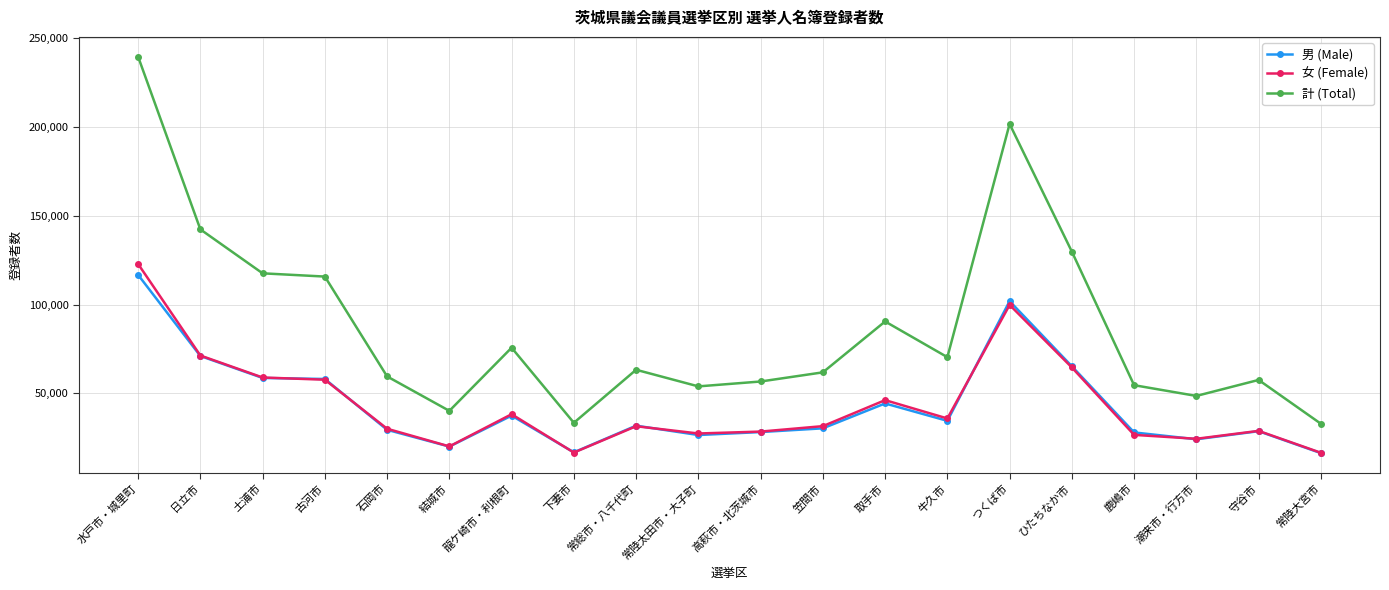

What value does the 女 (Female) series have at 潮来市・行方市?

24401